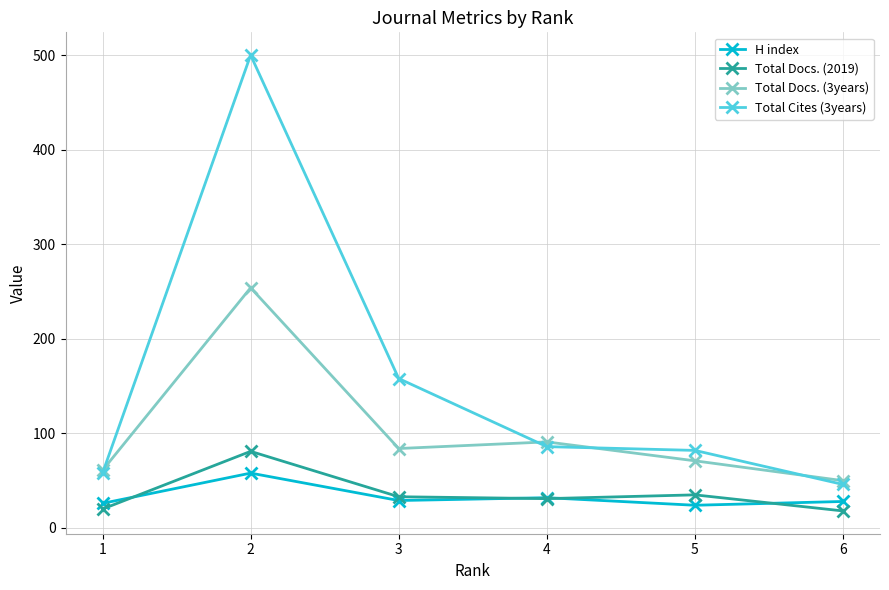

What is the difference between the second highest and minimum values in the Total Docs. (2019) series?

17